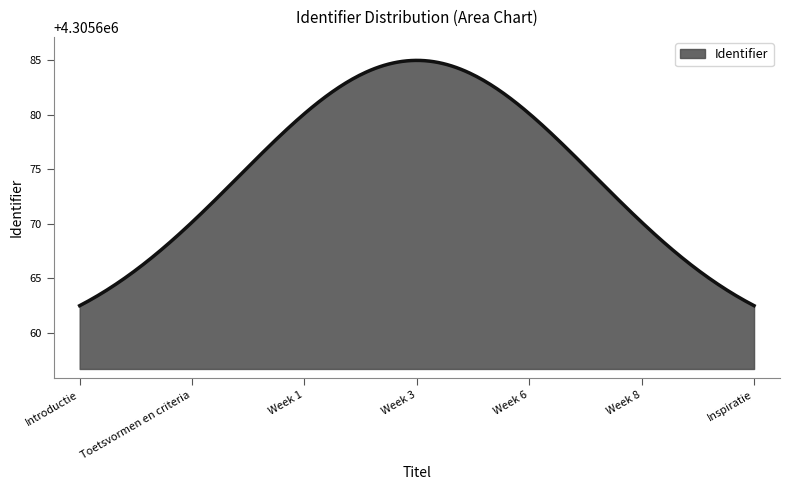

What is the maximum value shown in the chart?

4305685.0